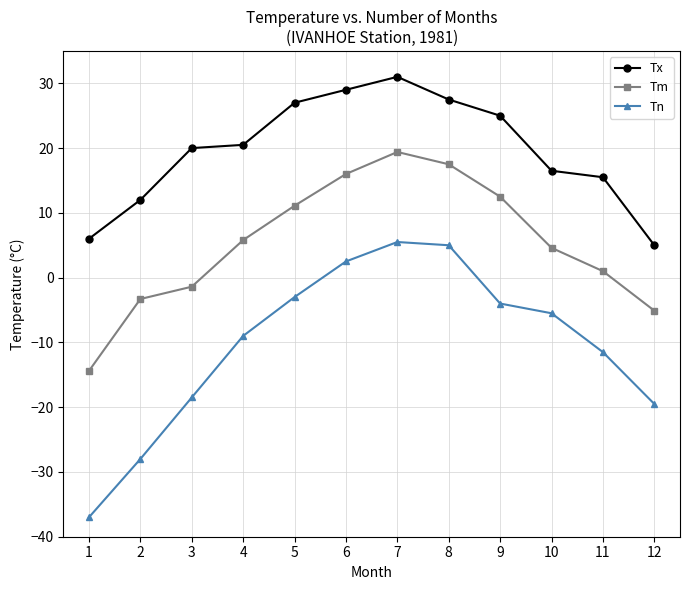

What is the maximum value shown in the chart?

31.0